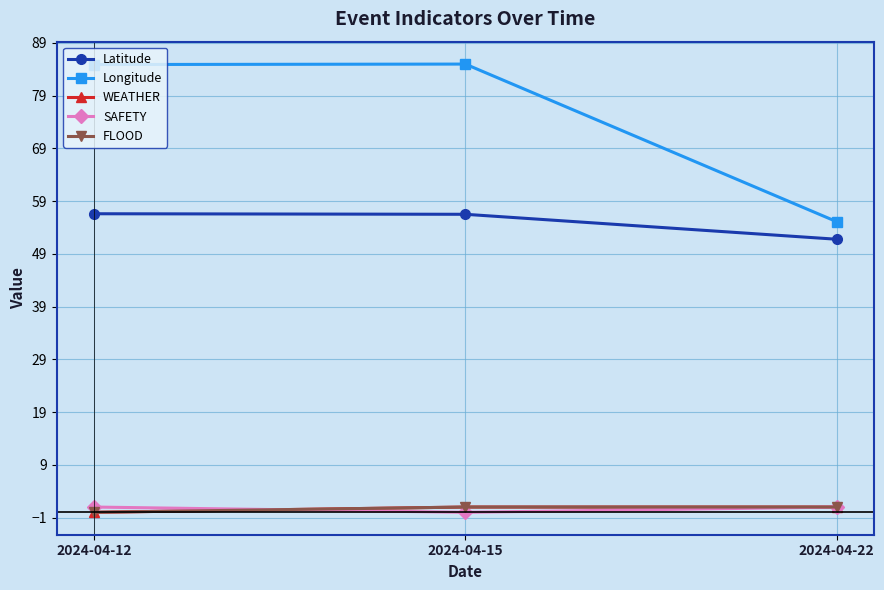

What is the average value of the FLOOD series?

0.7